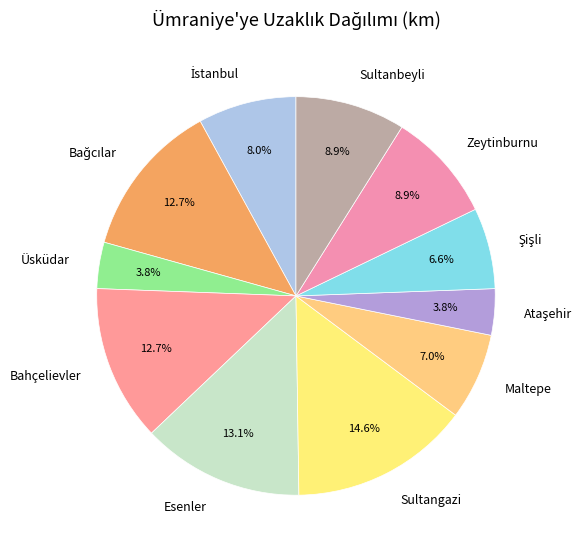

To the nearest percent, what portion does Esenler represent?

13%